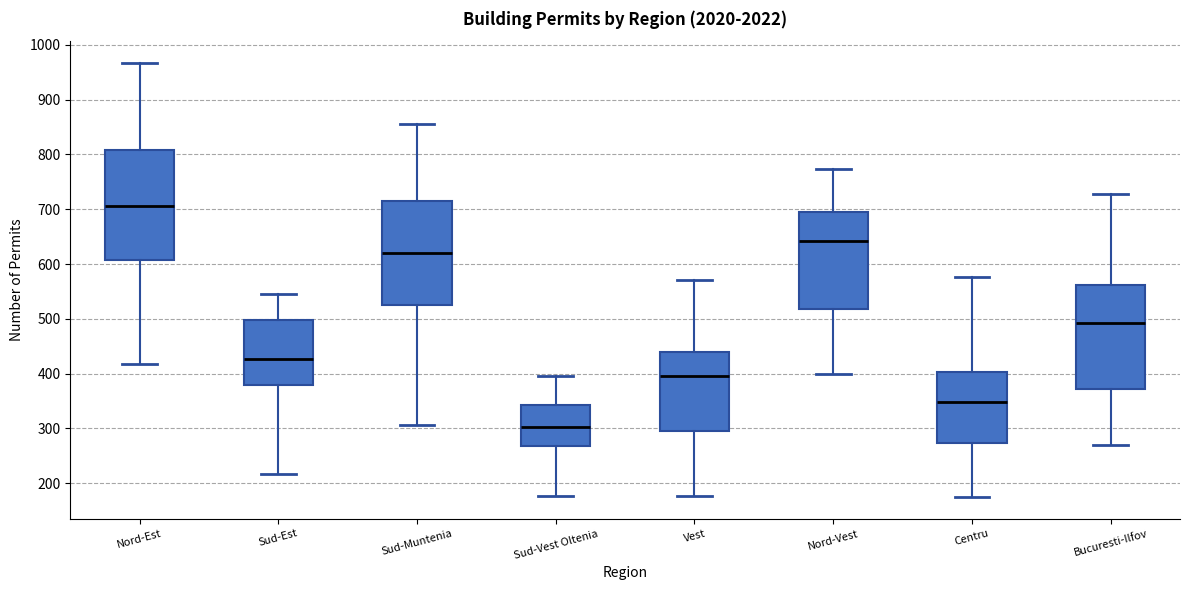

Reading left to right, transcribe this box plot: for each box, give where its median line is, the range the box spans, and where its two whiskers end, as read against the y-axis. The values are not printed on the chart, so give them approximately, as read against the axis.

Nord-Est: median 710, box 610 to 810, whiskers 420 to 970
Sud-Est: median 430, box 380 to 500, whiskers 220 to 550
Sud-Muntenia: median 620, box 530 to 720, whiskers 310 to 860
Sud-Vest Oltenia: median 300, box 270 to 340, whiskers 180 to 400
Vest: median 400, box 300 to 440, whiskers 180 to 570
Nord-Vest: median 640, box 520 to 700, whiskers 400 to 770
Centru: median 350, box 270 to 400, whiskers 180 to 580
Bucuresti-Ilfov: median 490, box 370 to 560, whiskers 270 to 730